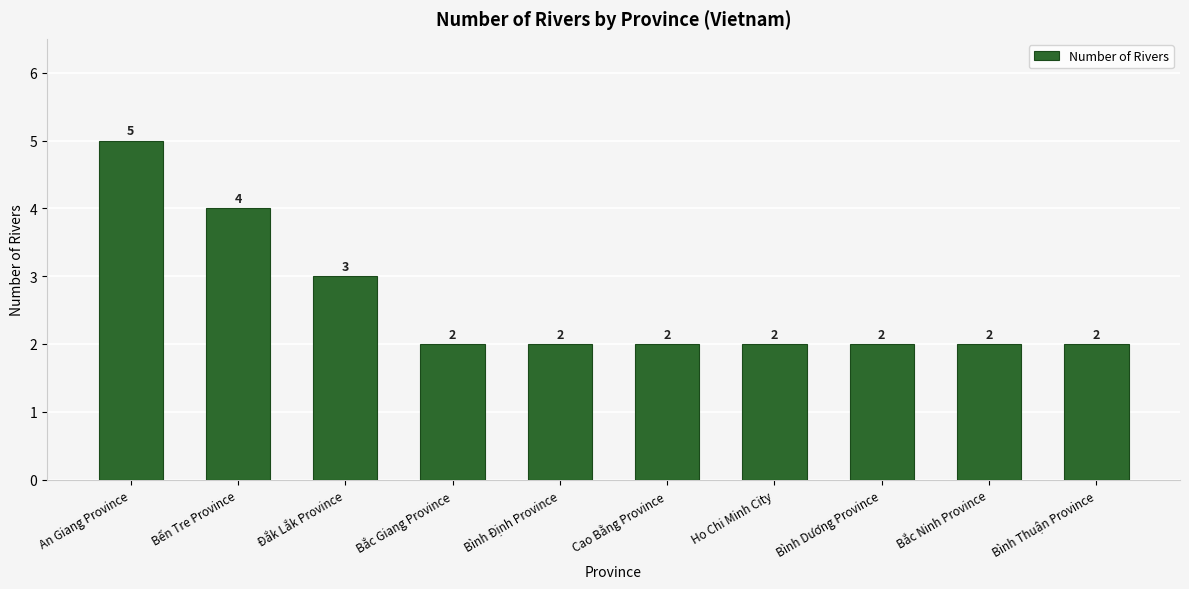

Where is the data nearest to the value 3?

Đắk Lắk Province